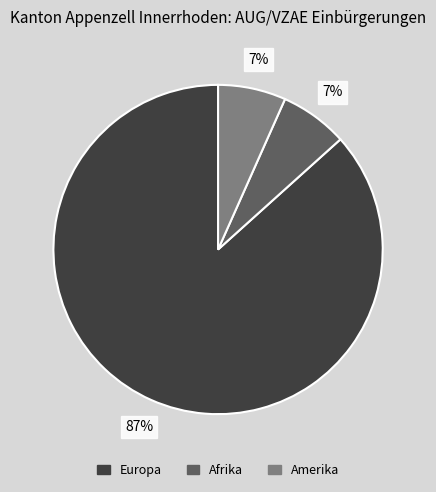

True or false: Afrika accounts for 7% of the total.

True